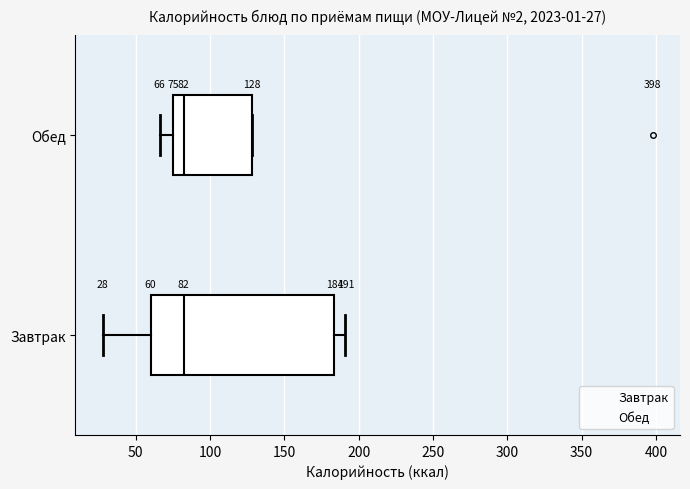

Comparing the boxes themselves (not the whiskers), which one is the widest?

Завтрак